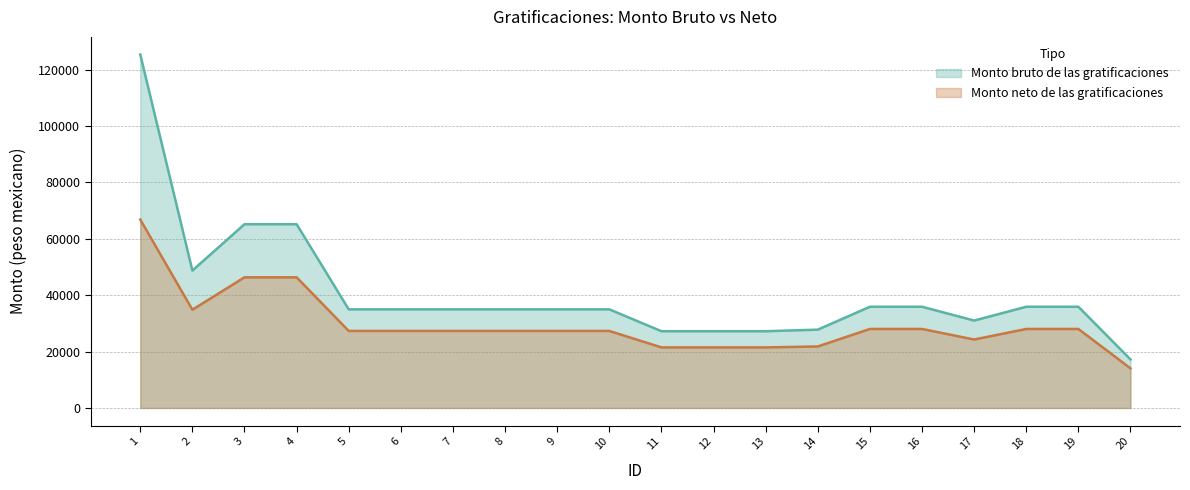

Is the value of Monto neto de las gratificaciones at 1 greater than the value of Monto bruto de las gratificaciones at 16?

Yes